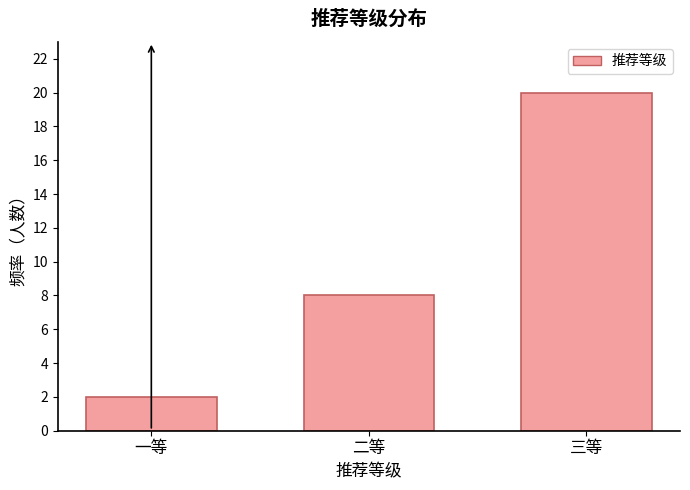

Reading left to right, extract all data points from this chart.

一等=2	二等=8	三等=20